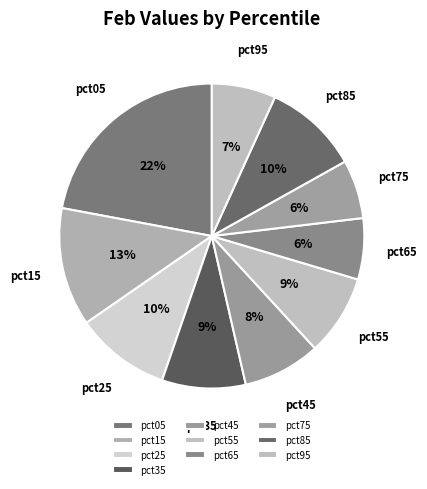

Which category has the biggest portion of the pie?

pct05